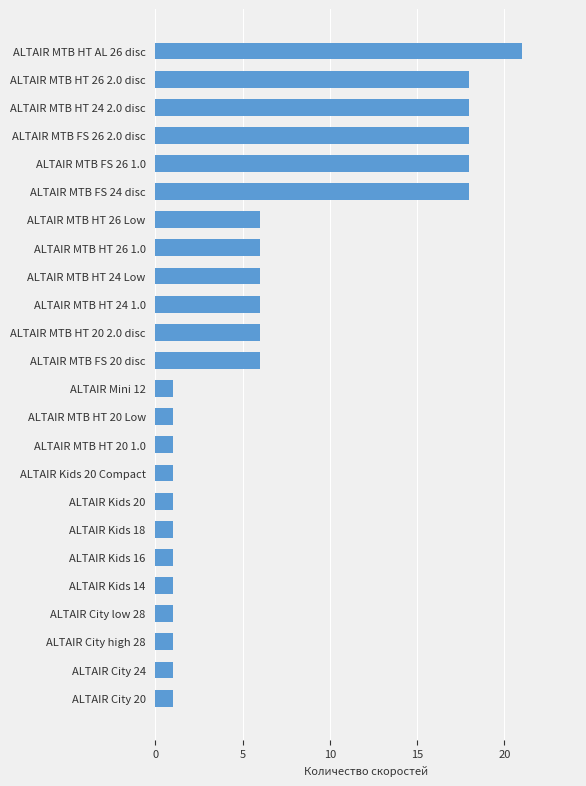

Reading top to bottom, transcribe all the data shown in this chart.

ALTAIR MTB HT AL 26 disc=21	ALTAIR MTB HT 26 2.0 disc=18	ALTAIR MTB HT 24 2.0 disc=18	ALTAIR MTB FS 26 2.0 disc=18	ALTAIR MTB FS 26 1.0=18	ALTAIR MTB FS 24 disc=18	ALTAIR MTB HT 26 Low=6	ALTAIR MTB HT 26 1.0=6	ALTAIR MTB HT 24 Low=6	ALTAIR MTB HT 24 1.0=6	ALTAIR MTB HT 20 2.0 disc=6	ALTAIR MTB FS 20 disc=6	ALTAIR Mini 12=1	ALTAIR MTB HT 20 Low=1	ALTAIR MTB HT 20 1.0=1	ALTAIR Kids 20 Compact=1	ALTAIR Kids 20=1	ALTAIR Kids 18=1	ALTAIR Kids 16=1	ALTAIR Kids 14=1	ALTAIR City low 28=1	ALTAIR City high 28=1	ALTAIR City 24=1	ALTAIR City 20=1